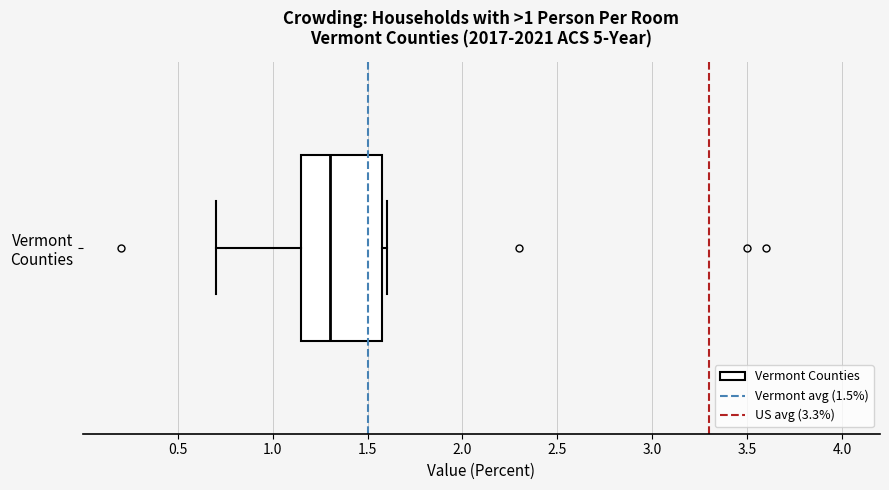

Read this box plot against the x-axis: the position of the median line, the range covered by the box, and the ends of both whiskers. The values are not printed on the chart, so give them approximately, as read against the axis.

median 1.30, box 1.15 to 1.60, whiskers 0.70 to 1.60 (just right of the box's right edge)